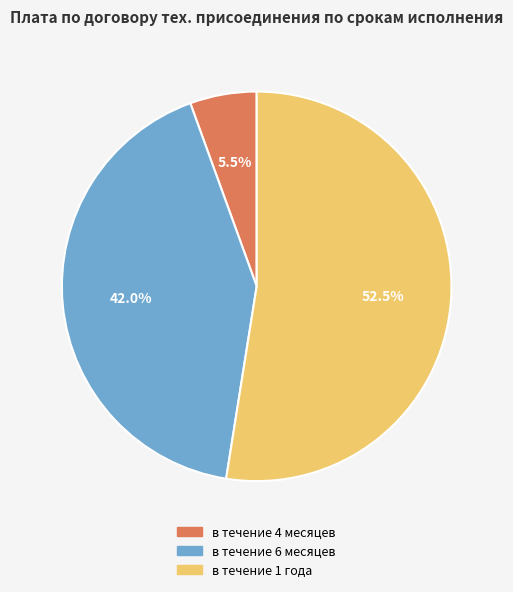

Rank the categories by value from lowest to highest.

в течение 4 месяцев, в течение 6 месяцев, в течение 1 года